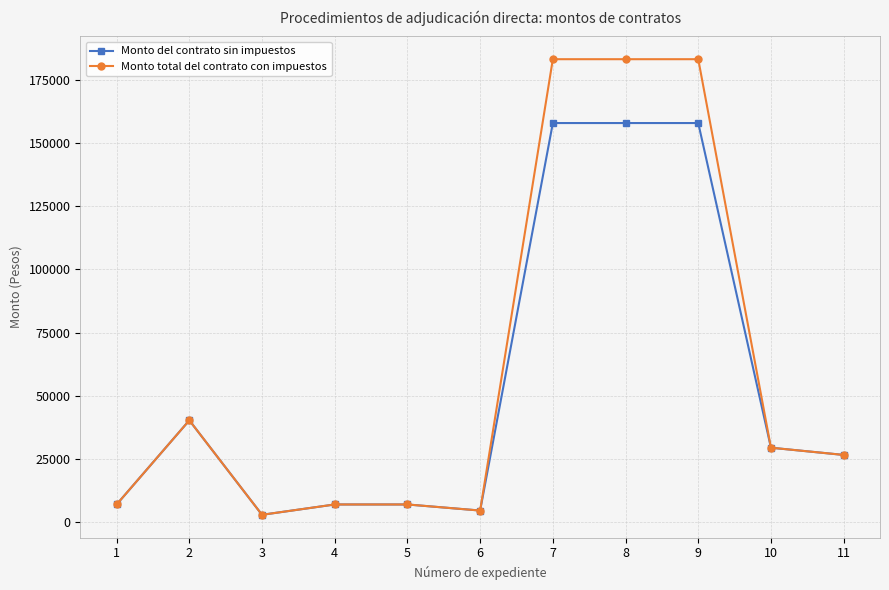

What is the approximate value of Monto total del contrato con impuestos at 10?

29423.4